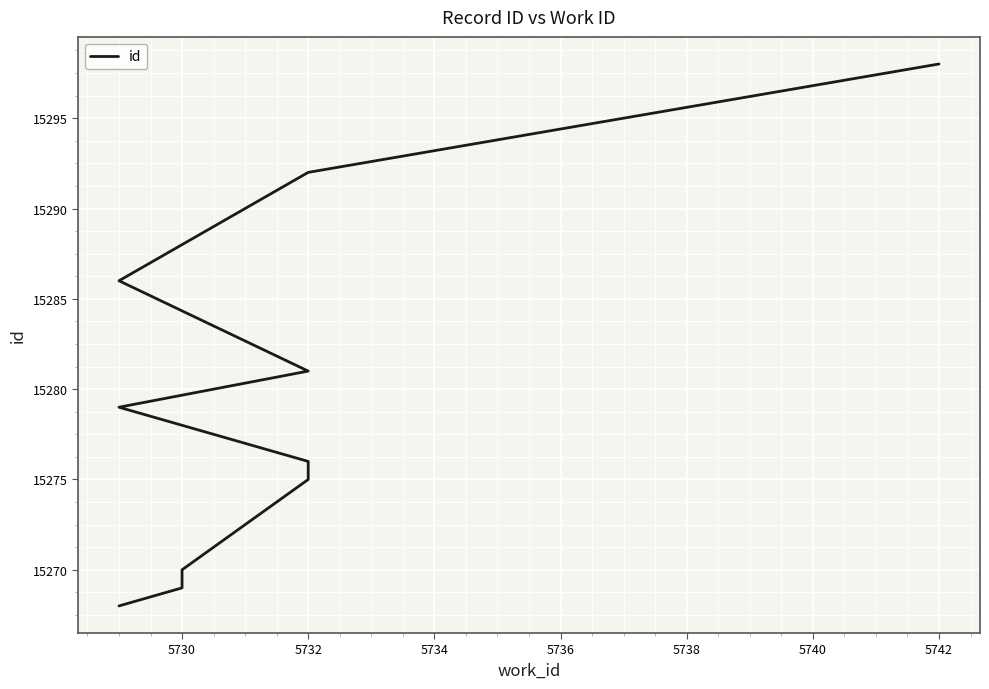

What is the sum of the values at 5734 and 5742?

30561